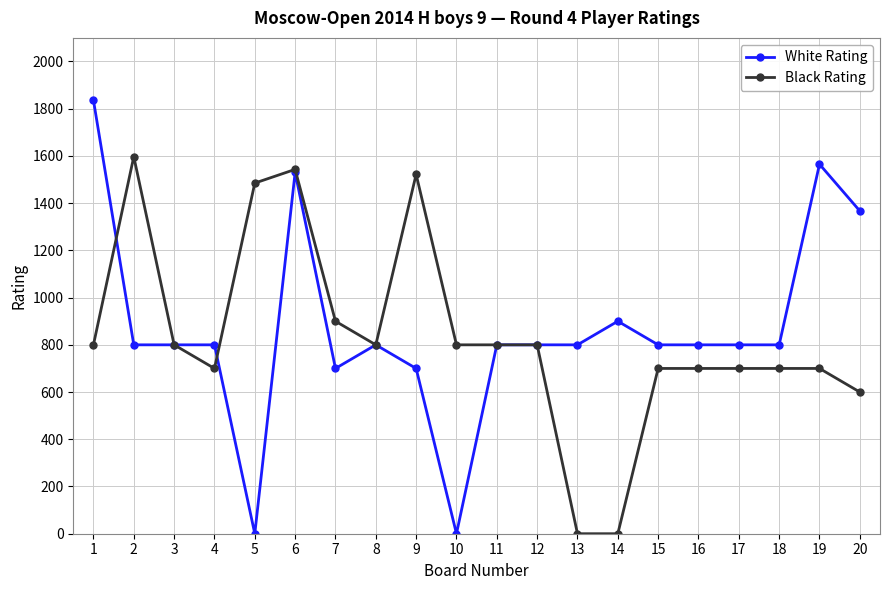

Which series has the largest range (max minus min)?

White Rating